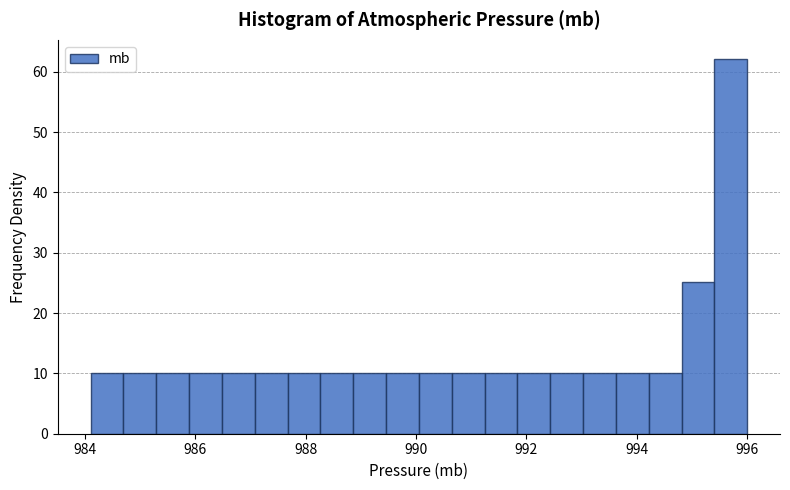

Read against the x-axis, roughly where is the centre of the tallest bar?

995.8